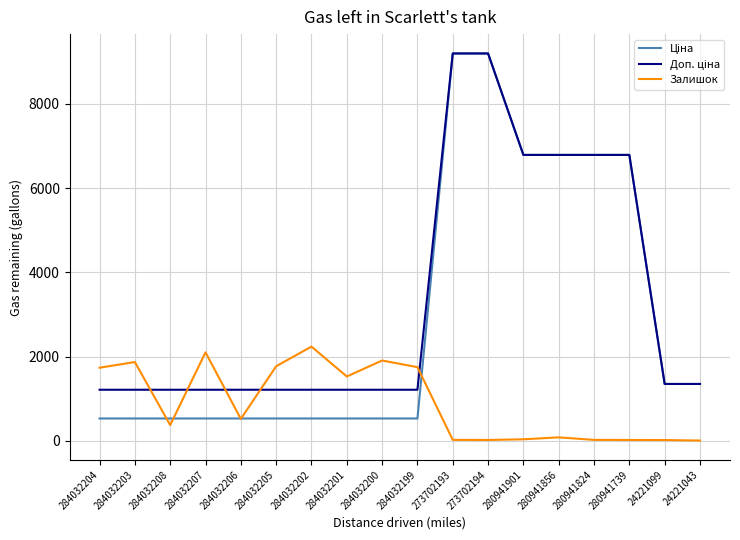

At how many categories does at least one series exceed 1635?

13